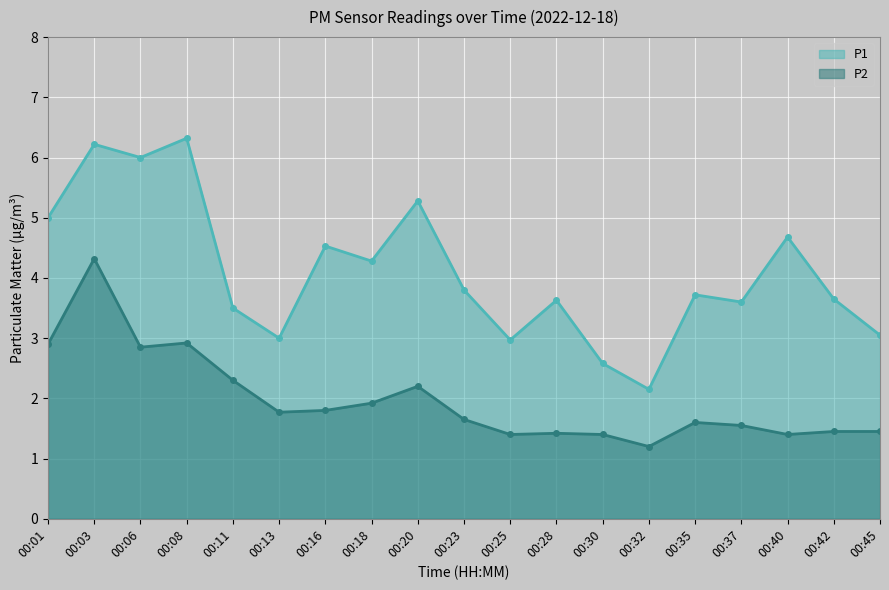

Which series has the largest range (max minus min)?

P1